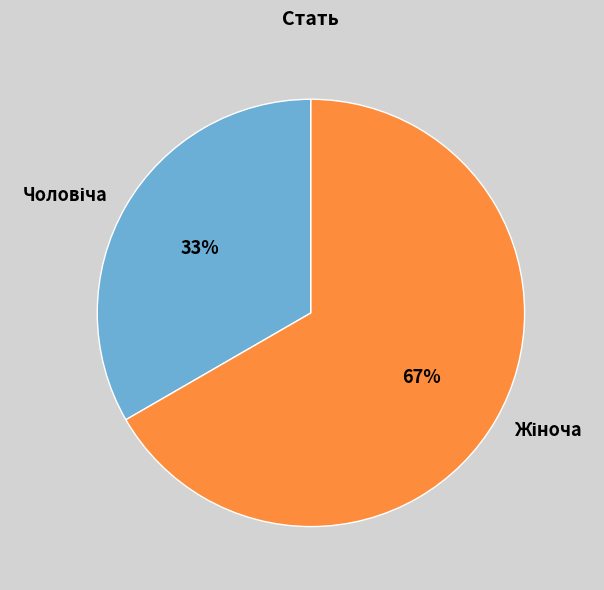

To the nearest percent, what is the average slice percentage?

50%